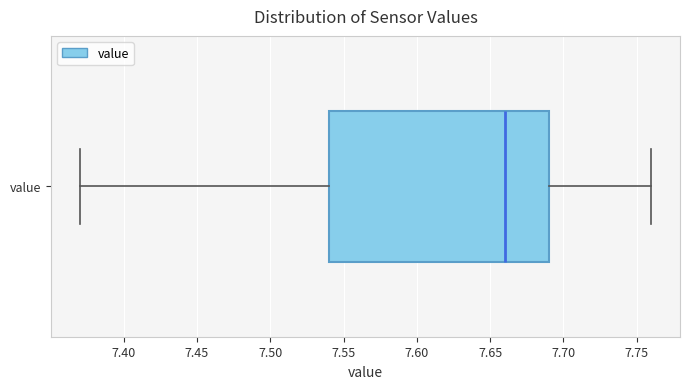

Read this box plot against the x-axis: the position of the median line, the range covered by the box, and the ends of both whiskers. The values are not printed on the chart, so give them approximately, as read against the axis.

median 7.66, box 7.54 to 7.69, whiskers 7.37 to 7.76